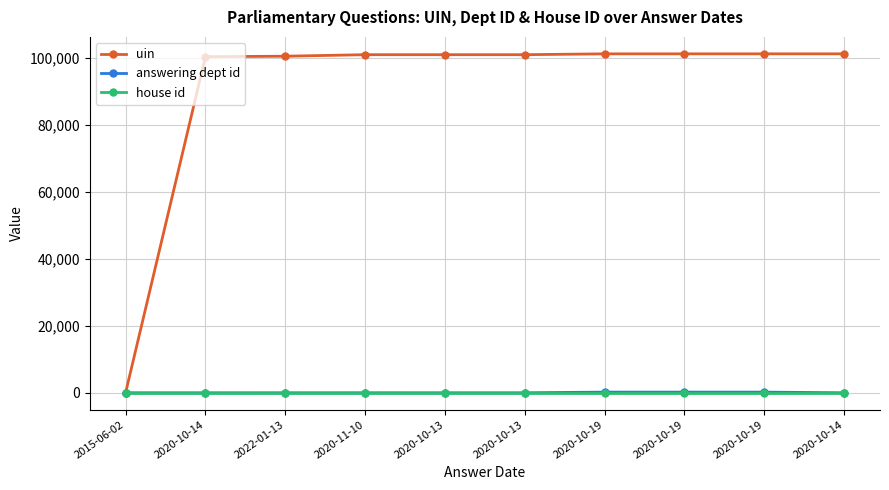

True or false: house id has more than 1 points higher than both neighbors.

False